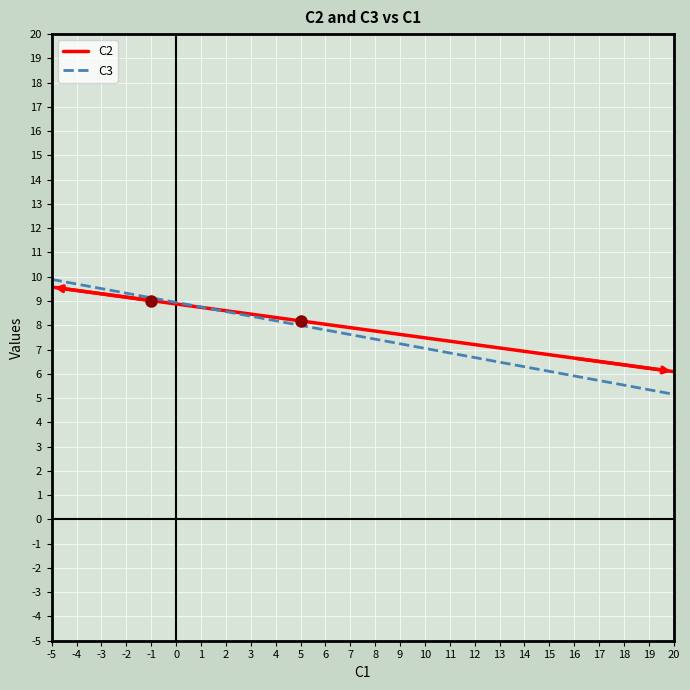

What is the smallest value displayed?

5.2